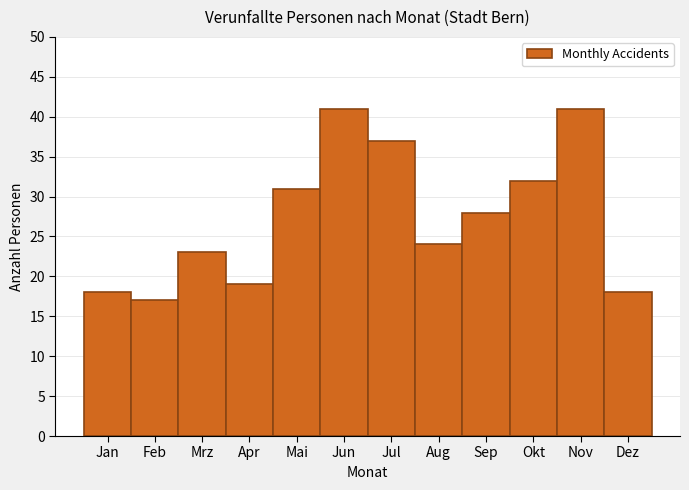

Reading left to right, transcribe all the data shown in this chart.

18	17	23	19	31	41	37	24	28	32	41	18